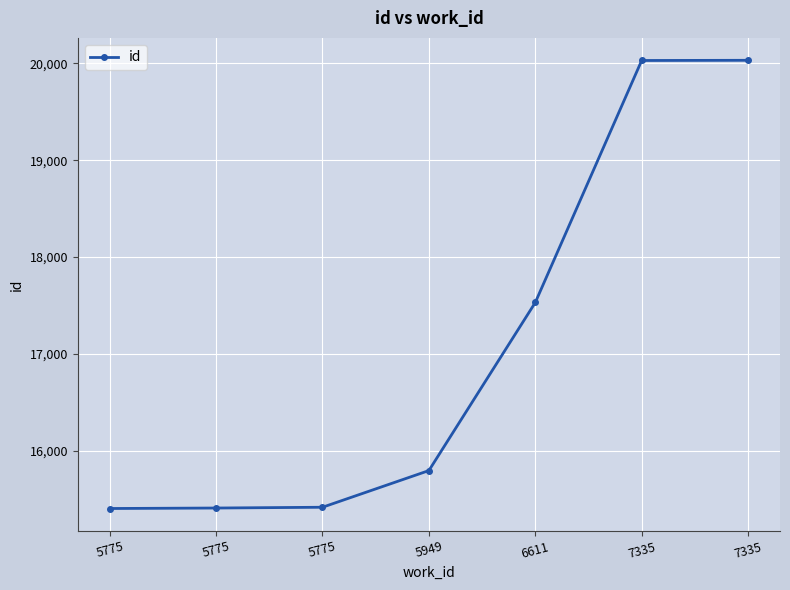

The chart shows a value of 20033 at 7335. True or false?

True